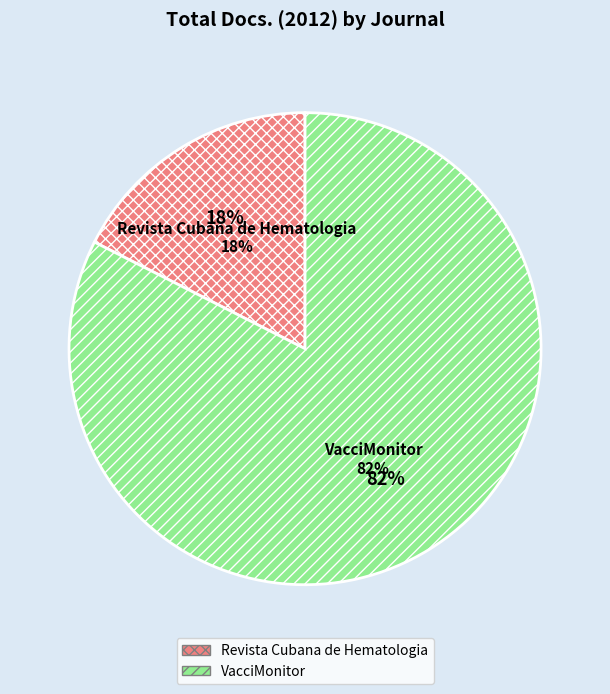

How many segments does this pie chart have?

2